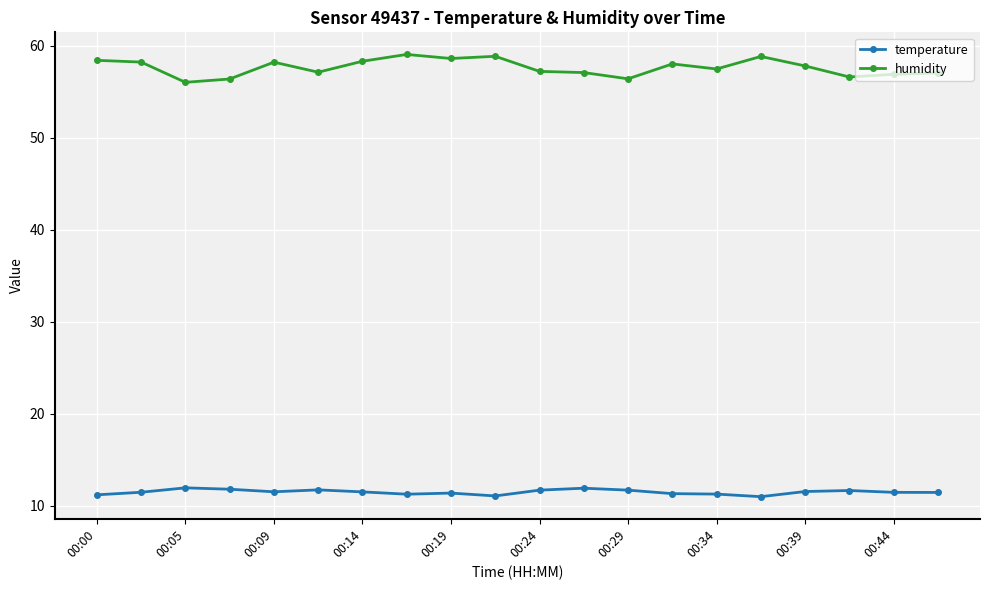

True or false: temperature and humidity intersect in this chart.

False